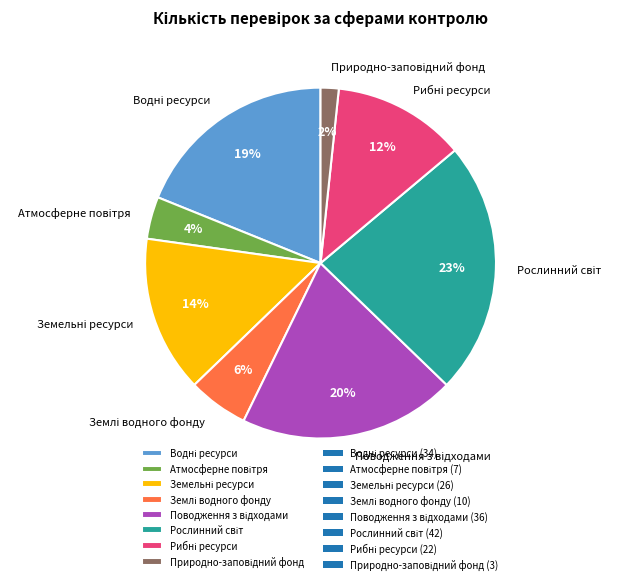

To the nearest percent, what is the average slice percentage?

12%